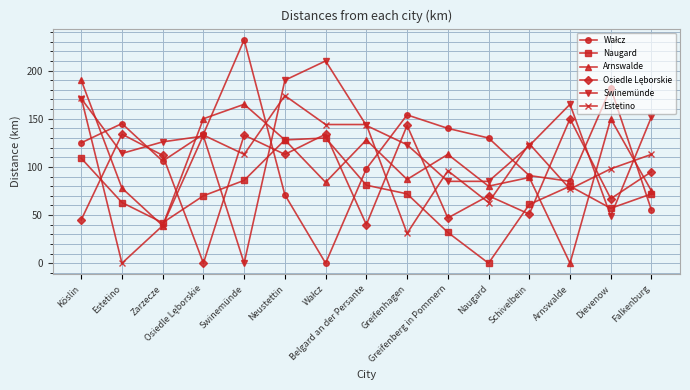

What is the maximum value shown in the chart?

232